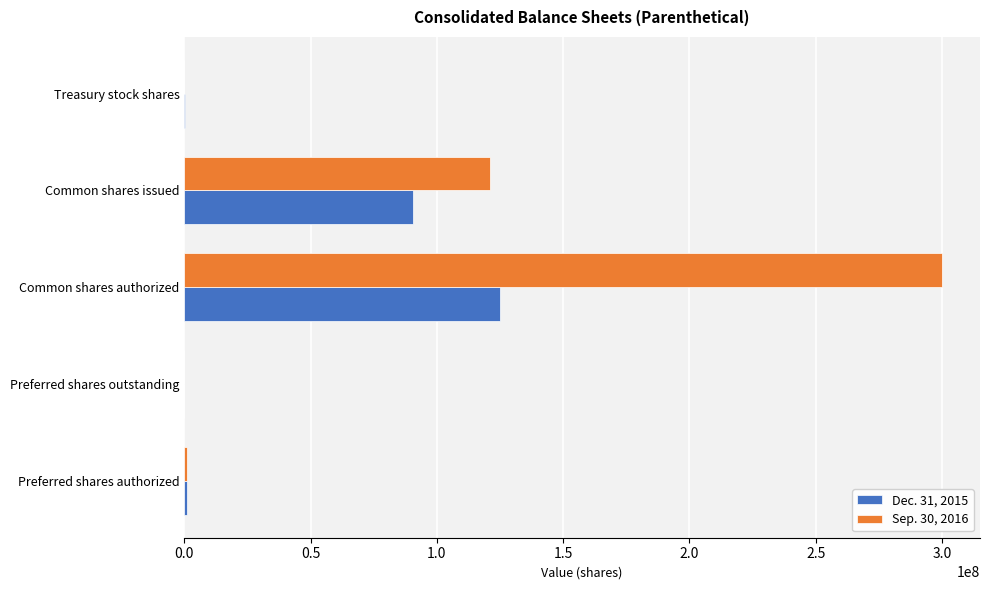

Which series changed the most between Preferred shares outstanding and Common shares issued?

Sep. 30, 2016